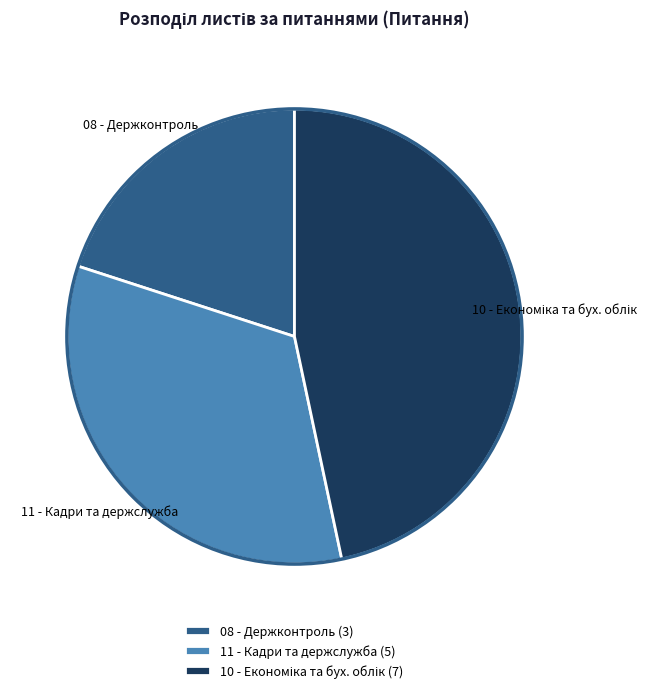

Is the sum of 11 - Кадри та держслужба and 08 - Держконтроль greater than half?

Yes